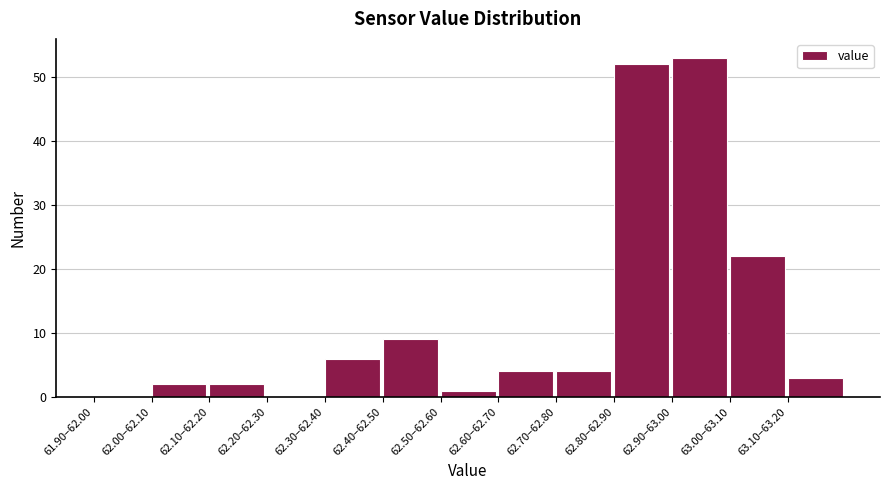

Reading left to right, what are all the values shown in this chart?

61.90–62.00=0	62.00–62.10=2	62.10–62.20=2	62.20–62.30=0	62.30–62.40=6	62.40–62.50=9	62.50–62.60=1	62.60–62.70=4	62.70–62.80=4	62.80–62.90=52	62.90–63.00=53	63.00–63.10=22	63.10–63.20=3